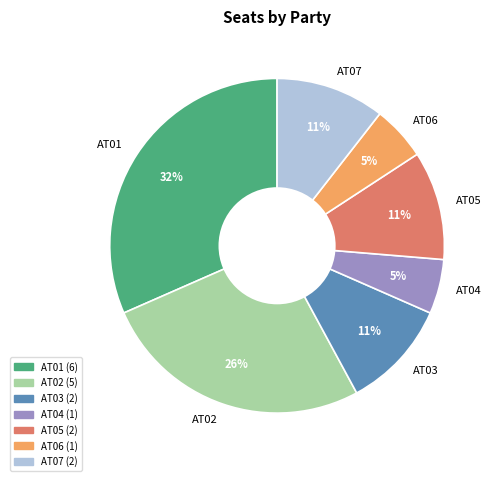

What percentage is the AT03 slice, to the nearest percent?

11%